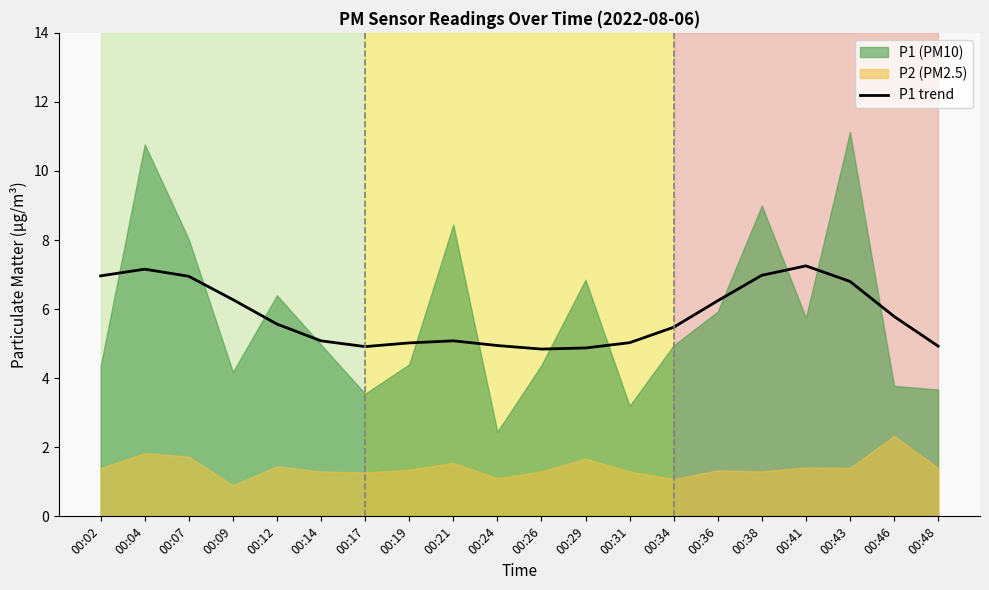

Is it true that the value at 00:34 is 9.1?

False